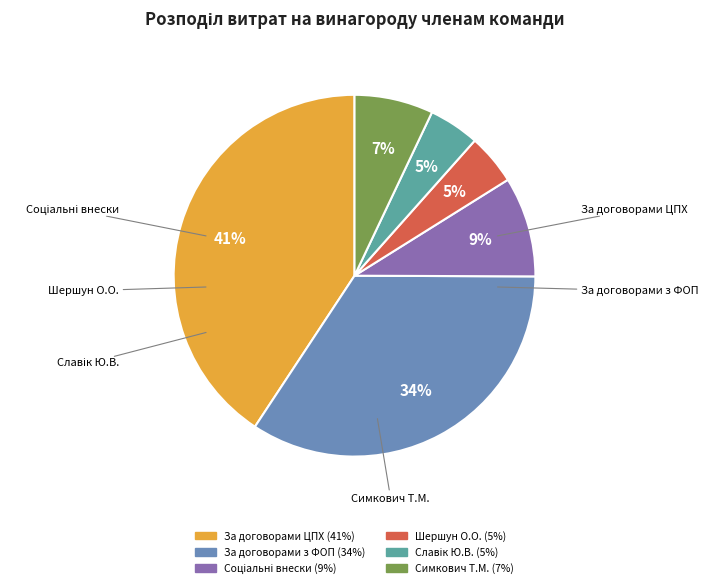

Count the number of slices in the pie.

6